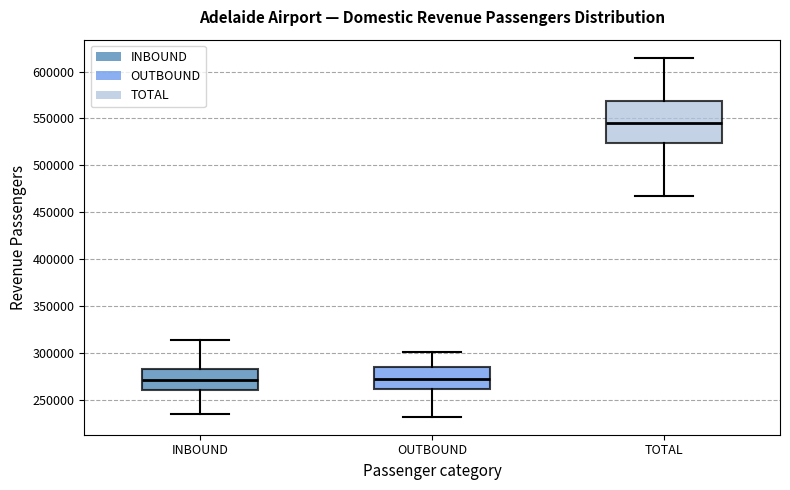

Where does the lower whisker of the box for OUTBOUND end on the y-axis? The values are not printed on the chart, so give them approximately, as read against the axis.

230000